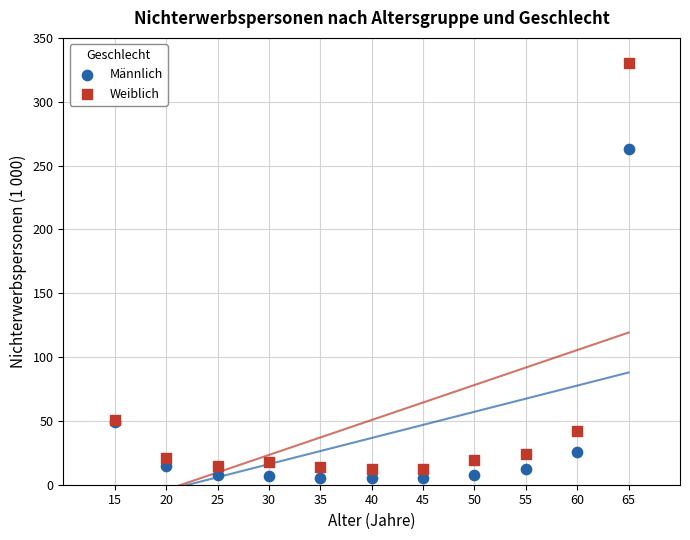

Which series contains the lowest Y value?

Männlich